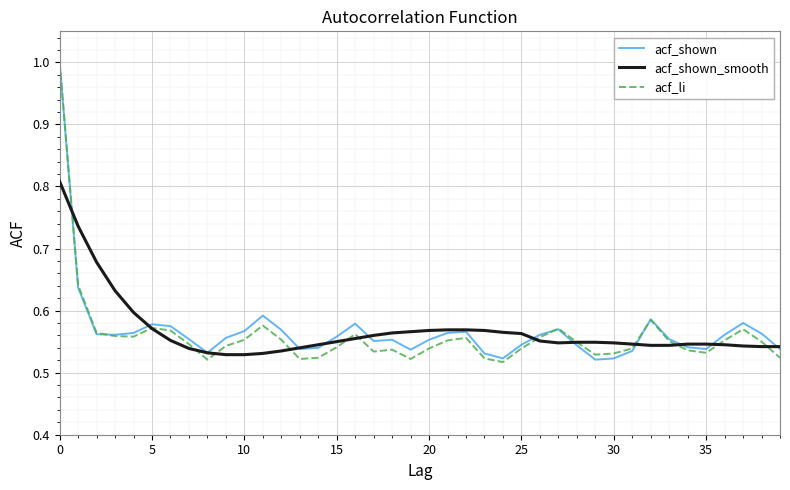

What is the difference between the second highest and minimum values in the acf_shown_smooth series?

0.2